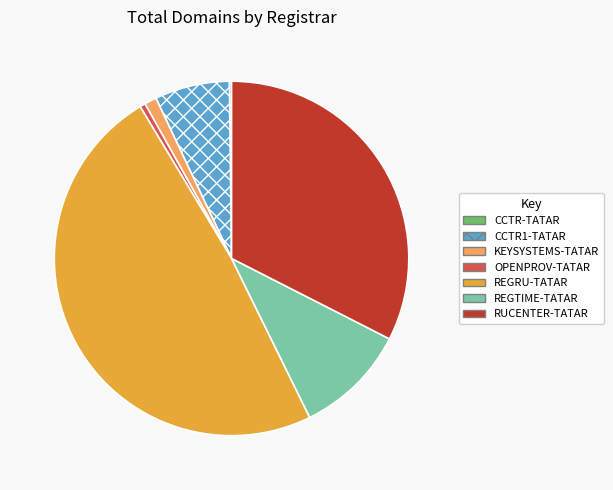

True or false: REGRU-TATAR accounts for 37% of the total.

False